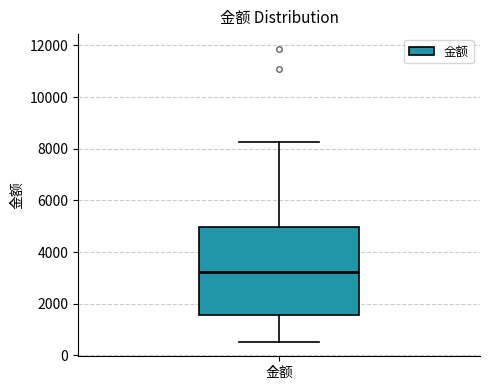

Transcribe this box plot: give where the median line is, the range the box spans, and where the two whiskers end, as read against the y-axis. The values are not printed on the chart, so give them approximately, as read against the axis.

median 3200, box 1600 to 5000, whiskers 600 to 8200